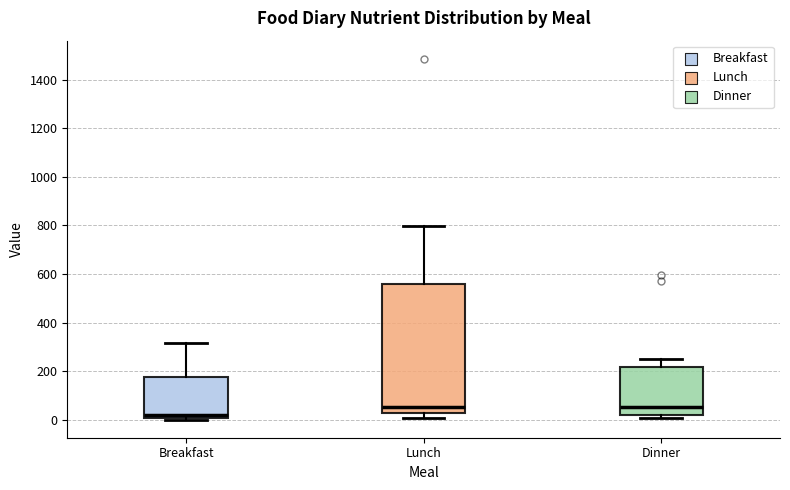

Reading left to right, transcribe this box plot: for each box, give where its median line is, the range the box spans, and where its two whiskers end, as read against the y-axis. The values are not printed on the chart, so give them approximately, as read against the axis.

Breakfast: median 20, box 0 to 180, whiskers 0 to 320
Lunch: median 60, box 20 to 560, whiskers 0 to 800
Dinner: median 60, box 20 to 220, whiskers 0 to 240